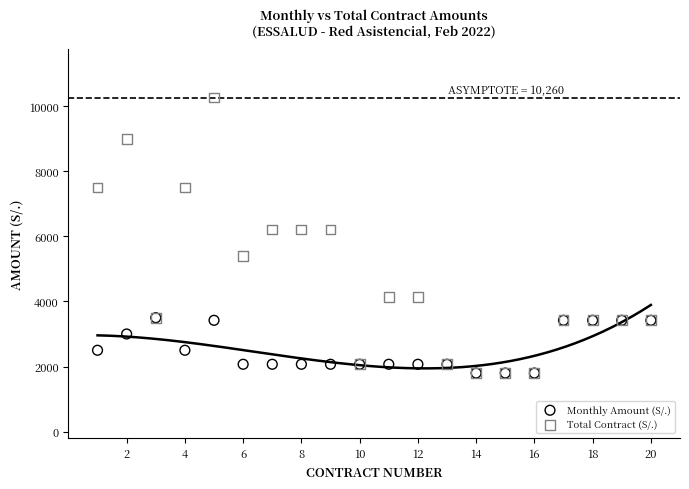

What are all the series names shown in the legend?

Monthly Amount (S/.), Total Contract (S/.)